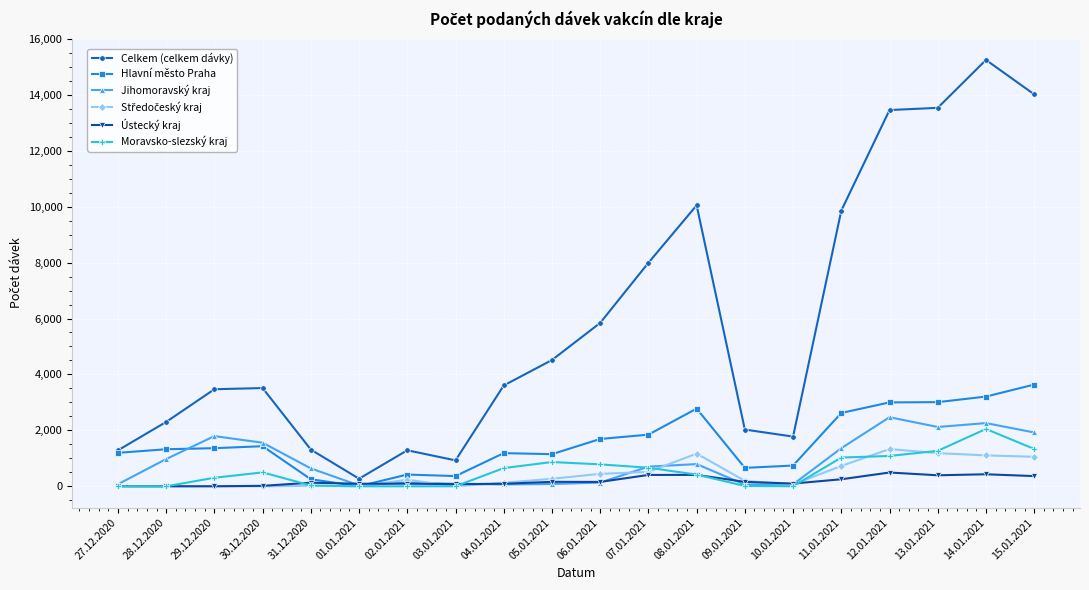

What is the total value across all series at 08.01.2021?

15614